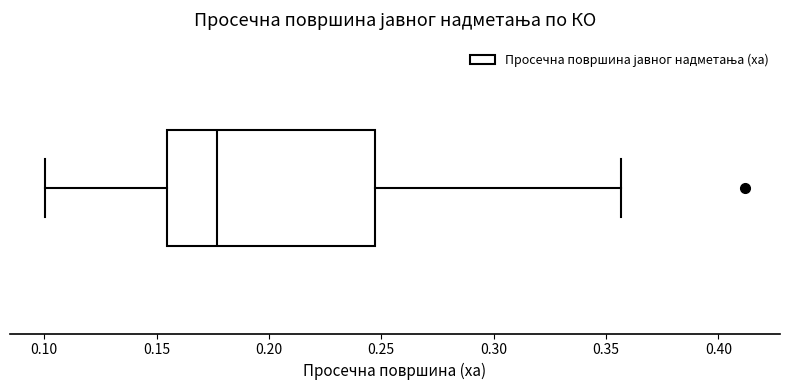

Read this box plot against the x-axis: the position of the median line, the range covered by the box, and the ends of both whiskers. The values are not printed on the chart, so give them approximately, as read against the axis.

median 0.175, box 0.155 to 0.245, whiskers 0.100 to 0.355